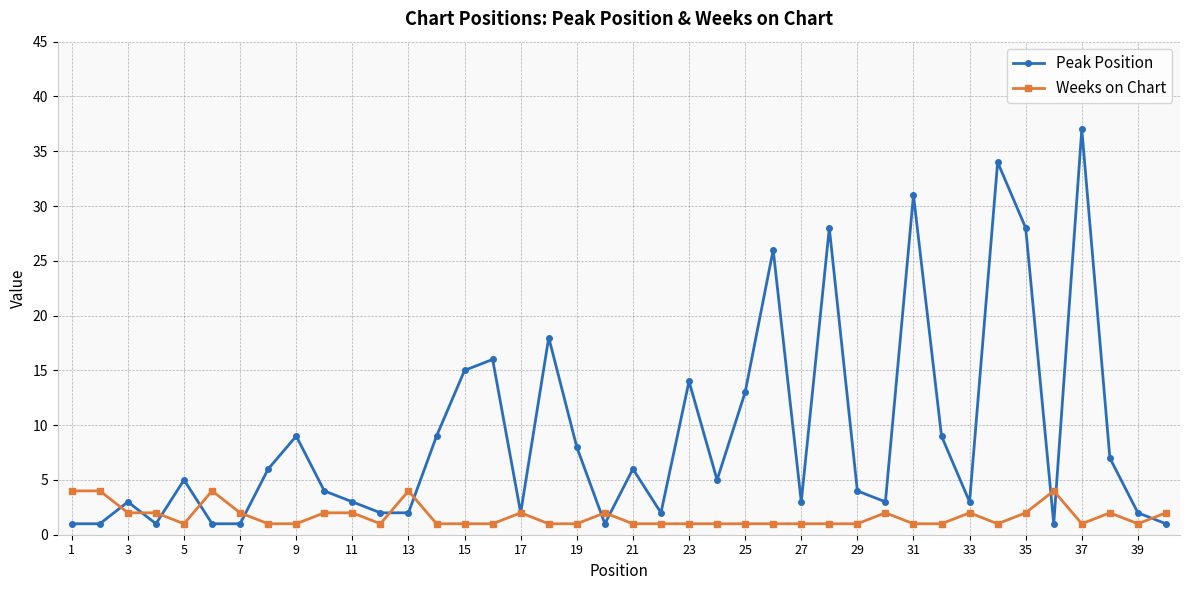

What is the greatest value displayed?

37